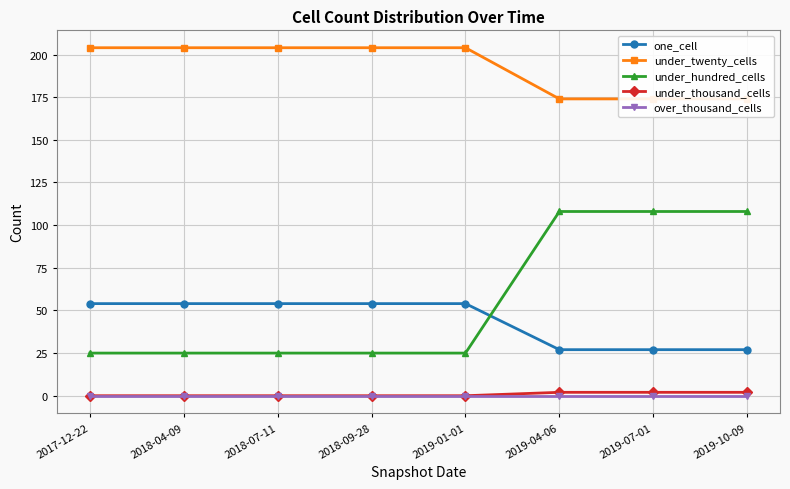

True or false: under_twenty_cells has more than 1 points higher than both neighbors.

False